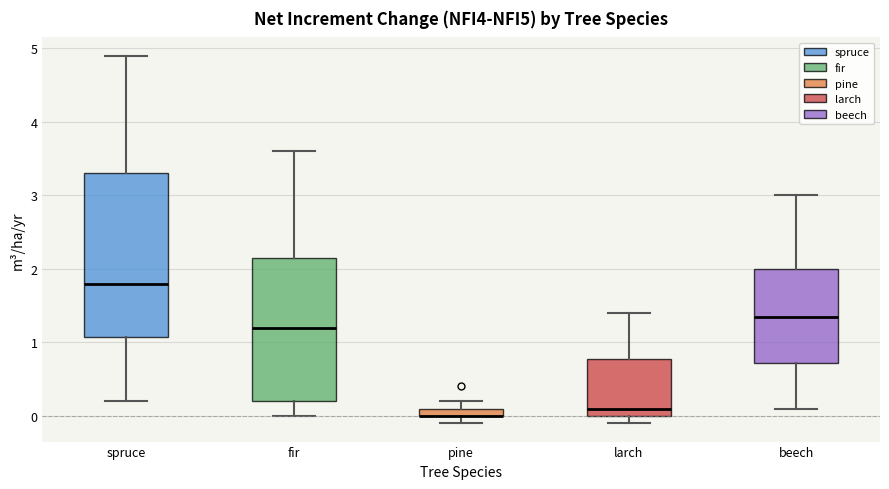

Which box is the tallest, from its lower edge to its upper edge?

spruce